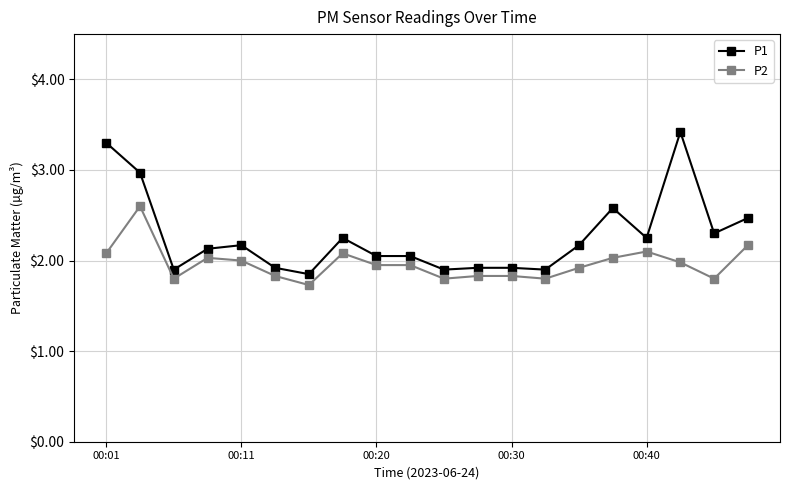

True or false: P1 and P2 intersect in this chart.

False